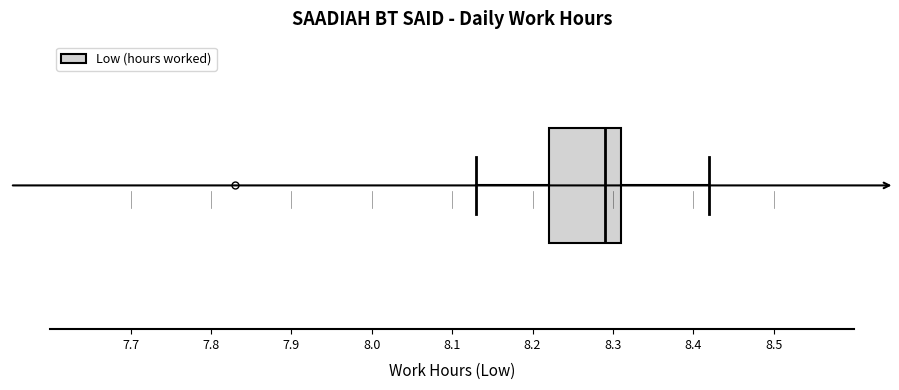

Read this box plot against the x-axis: the position of the median line, the range covered by the box, and the ends of both whiskers. The values are not printed on the chart, so give them approximately, as read against the axis.

median 8.29, box 8.22 to 8.31, whiskers 8.13 to 8.42